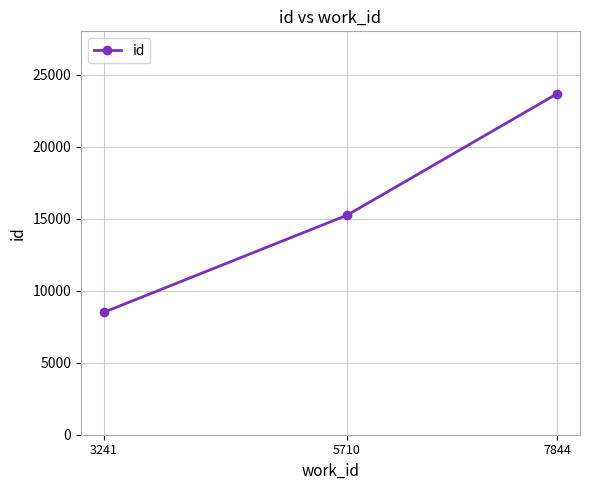

What is the value of the 1st point from the left?

8493